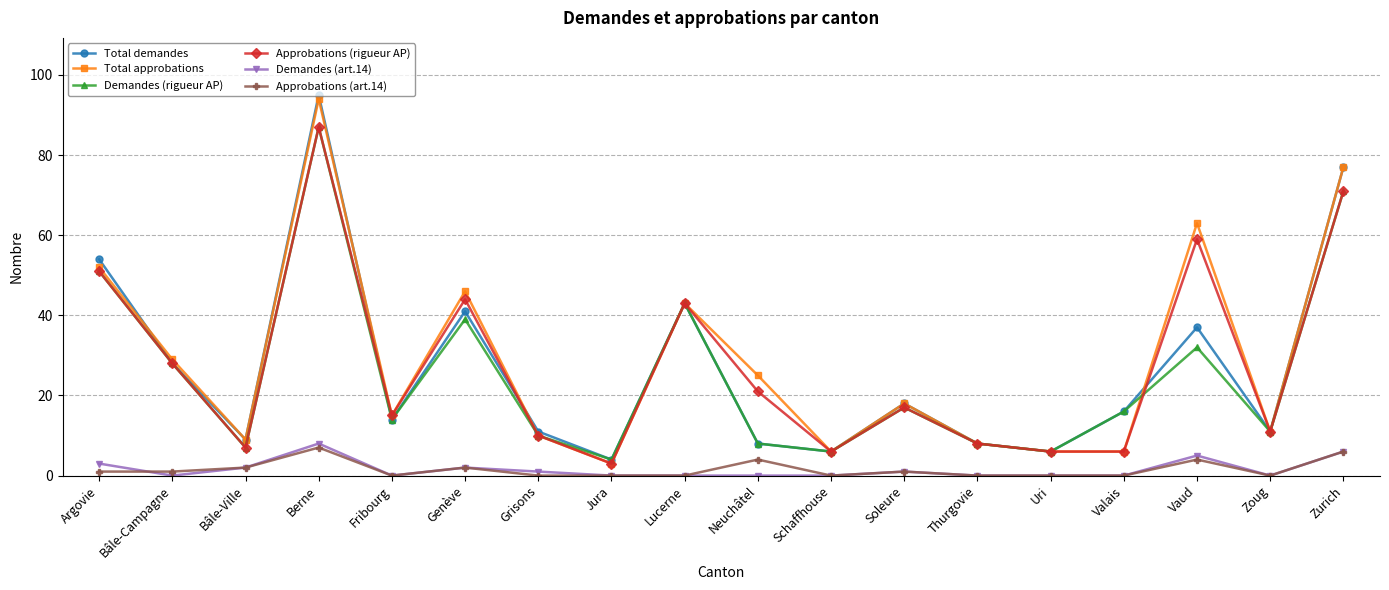

What value does the Demandes (rigueur AP) series have at Lucerne, to the nearest 10?

40